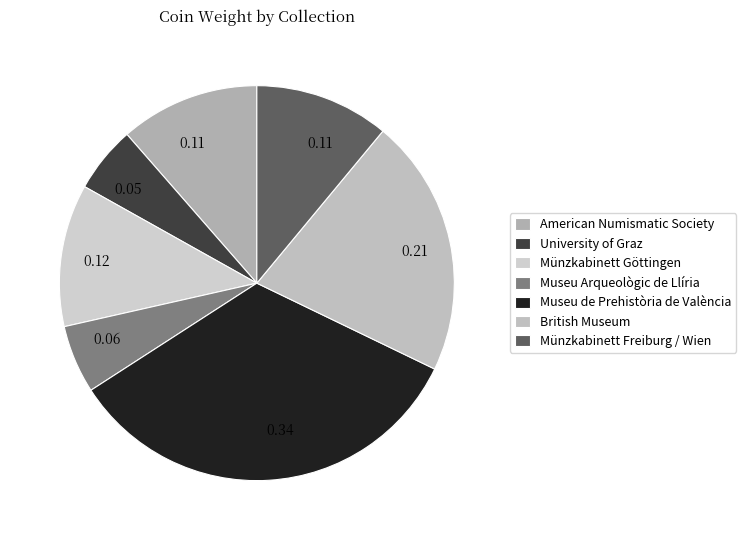

What is the largest slice in the pie chart?

Museu de Prehistòria de València